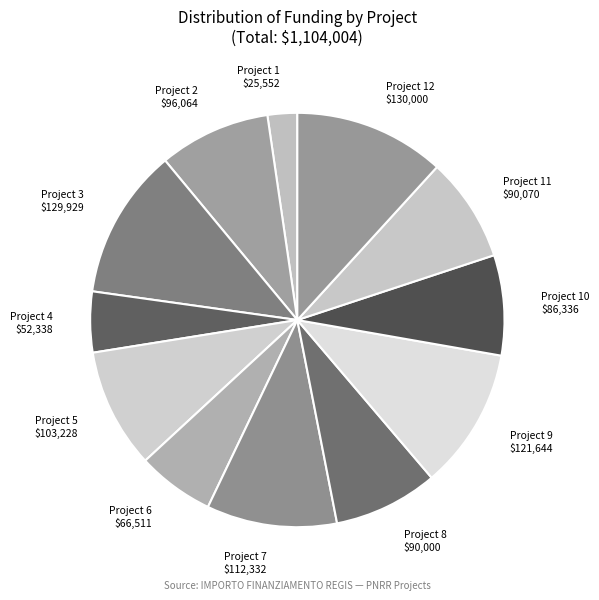

Is Project 12 $130,000 the majority of the pie?

No